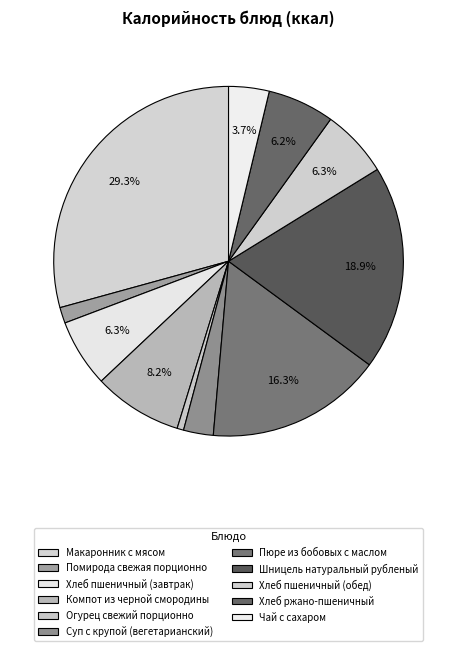

What is the ratio of the value at Компот из черной смородины to the value at Помирода свежая порционно?

5.6